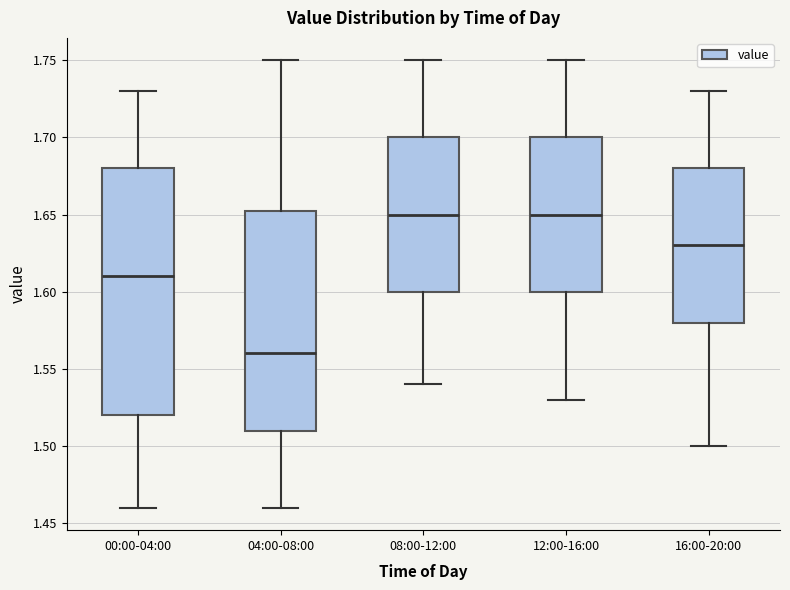

Reading left to right, read every box against the y-axis: the position of its median line, the range the box covers, and the ends of its whiskers. The values are not printed on the chart, so give them approximately, as read against the axis.

00:00-04:00: median 1.610, box 1.520 to 1.680, whiskers 1.460 to 1.730
04:00-08:00: median 1.560, box 1.510 to 1.655, whiskers 1.460 to 1.750
08:00-12:00: median 1.650, box 1.600 to 1.700, whiskers 1.540 to 1.750
12:00-16:00: median 1.650, box 1.600 to 1.700, whiskers 1.530 to 1.750
16:00-20:00: median 1.630, box 1.580 to 1.680, whiskers 1.500 to 1.730